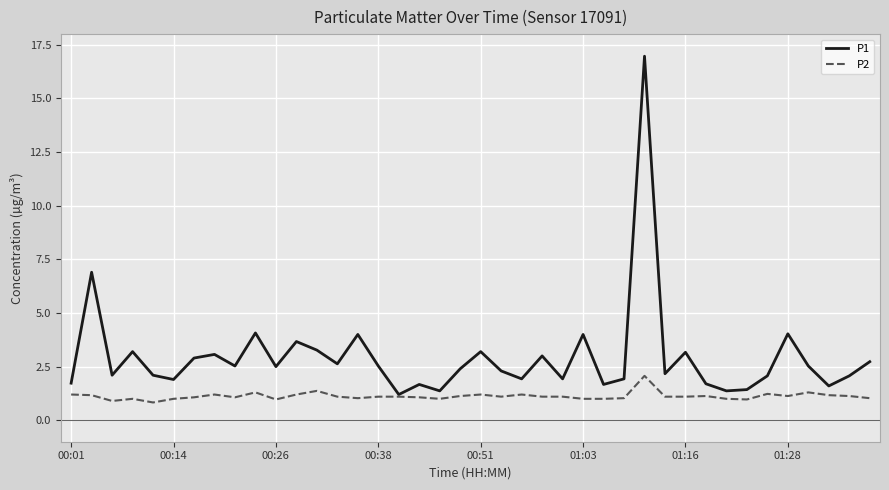

List the series in order of their peak value, lowest first.

P2, P1